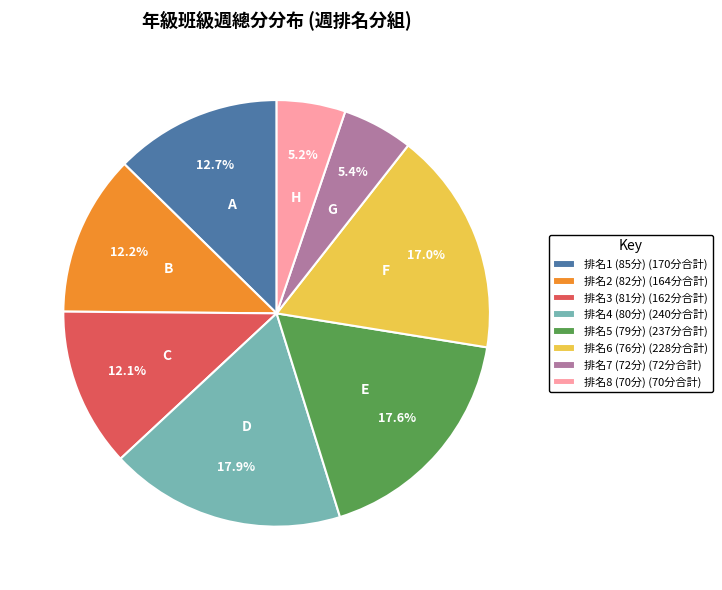

What percentage do 排名8 (70分) (70分合計) and 排名6 (76分) (228分合計) together represent?

22.2%